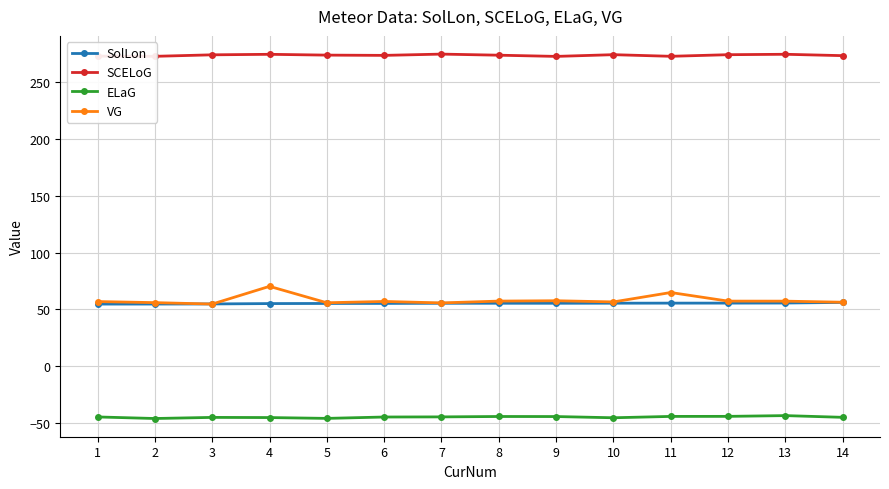

True or false: VG has more than 2 interior local peaks.

True